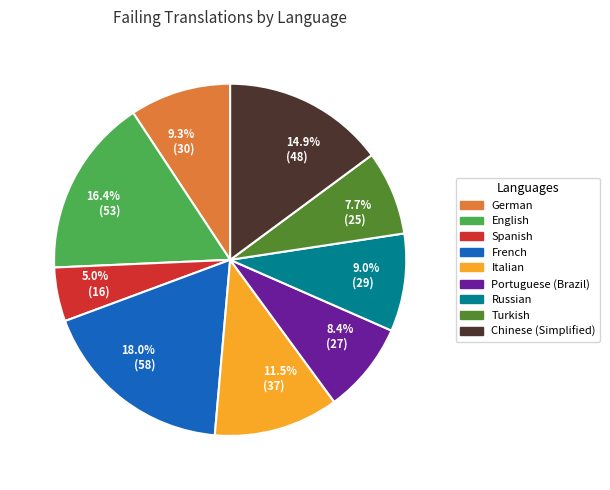

Combined, do 14.9% (48) and 18.0% (58) account for over 50%?

No